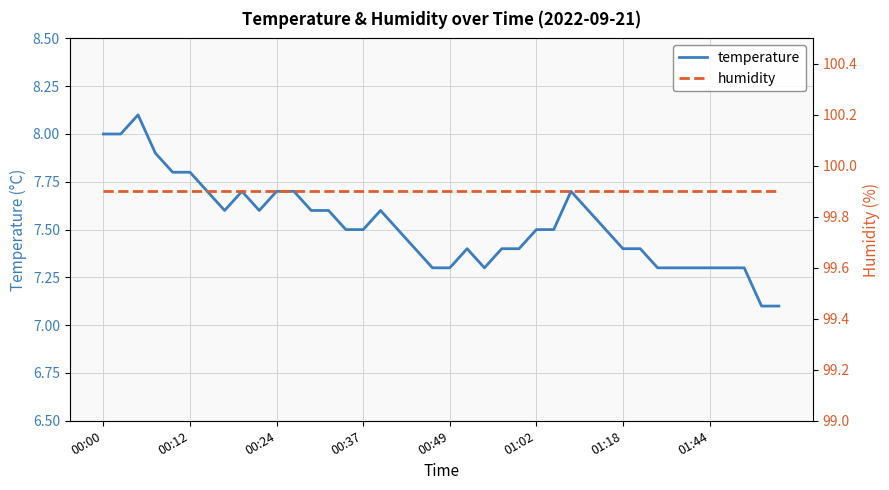

What is the lowest value of the temperature series?

7.1